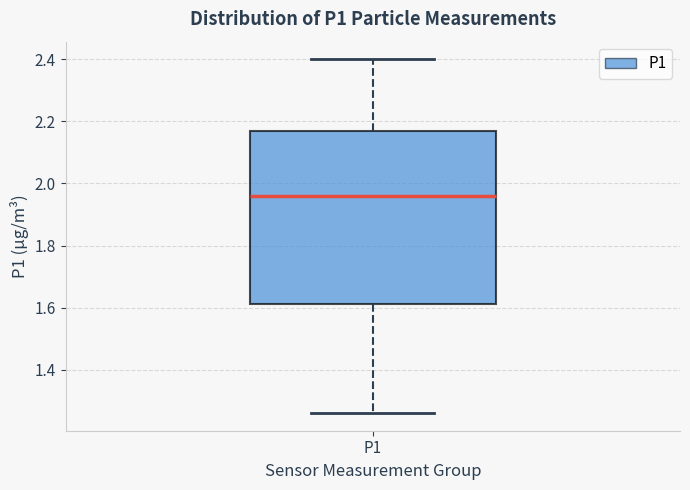

Transcribe this box plot: give where the median line is, the range the box spans, and where the two whiskers end, as read against the y-axis. The values are not printed on the chart, so give them approximately, as read against the axis.

median 1.96, box 1.62 to 2.16, whiskers 1.26 to 2.40